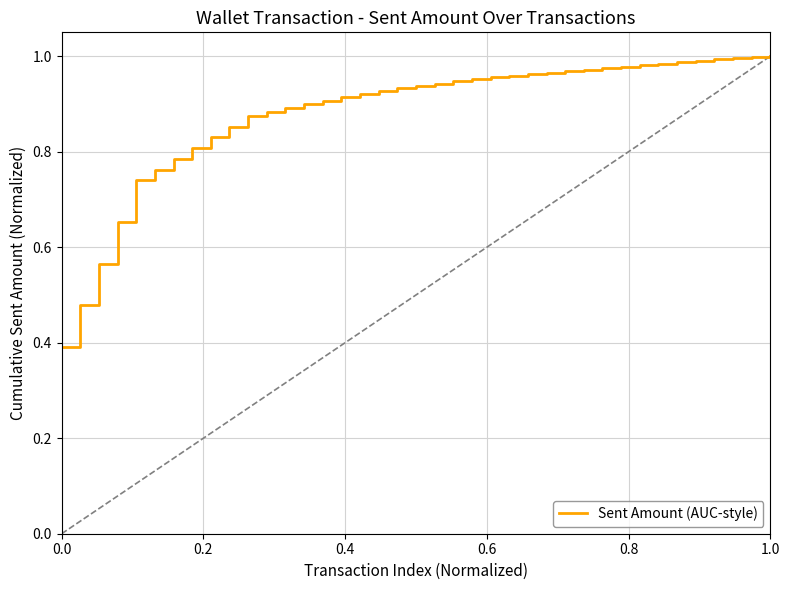

What is the minimum value shown in the chart?

0.4